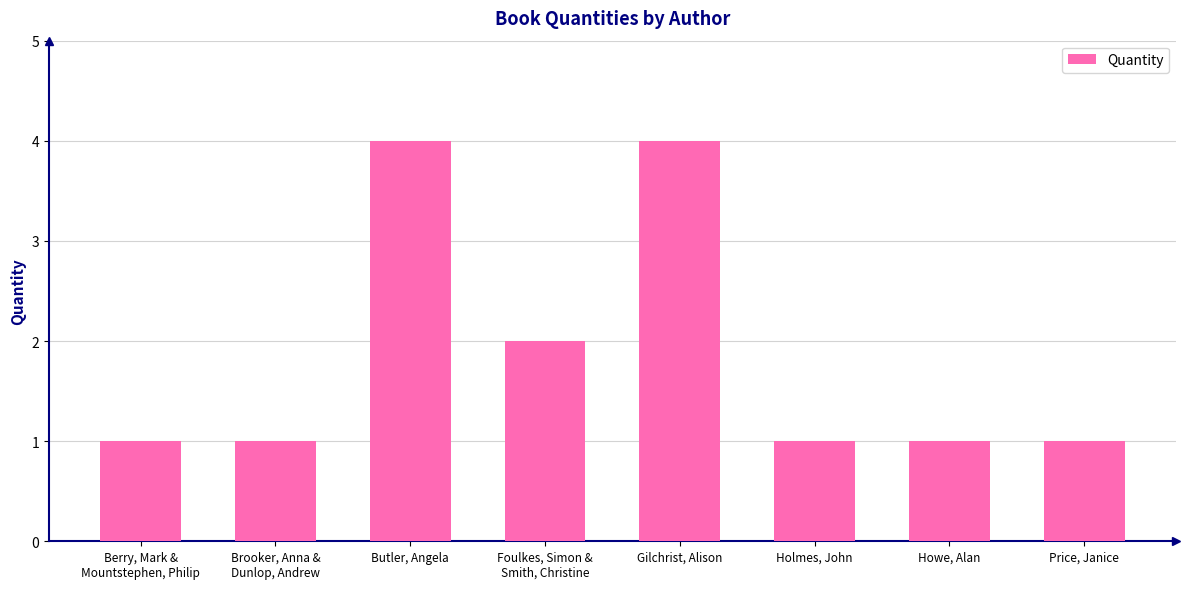

Which has a higher value, Gilchrist, Alison or Holmes, John?

Gilchrist, Alison